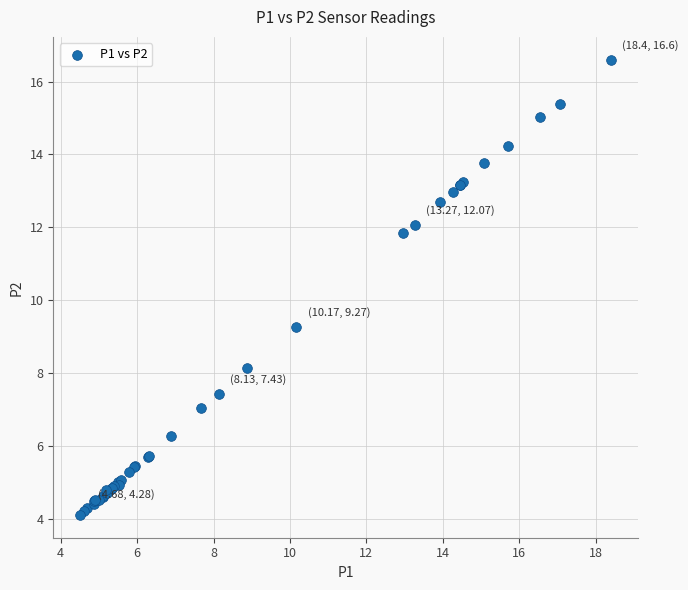

What Y value in the scatter plot is closest to 10?

9.3